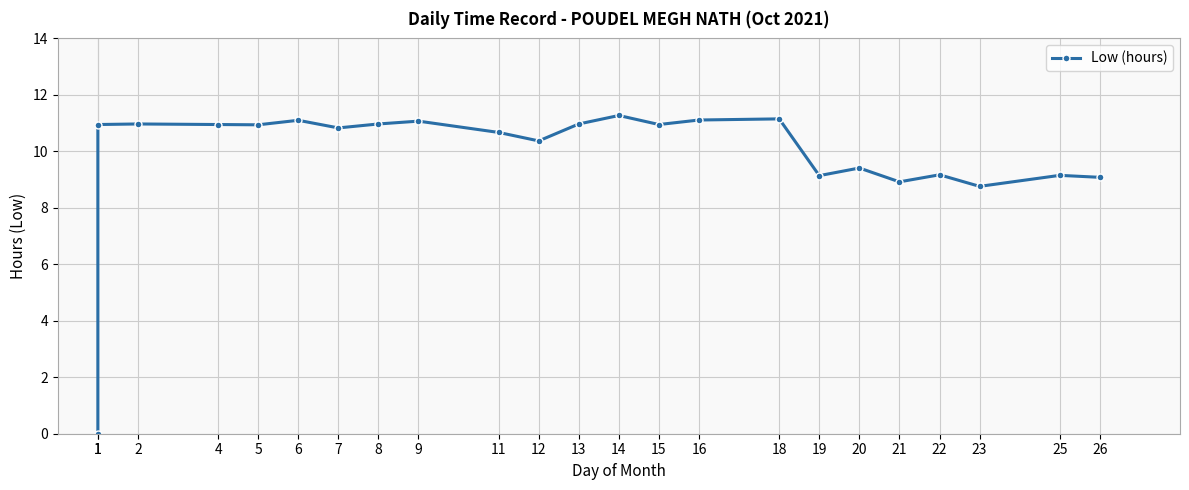

List the labels in order of value, largest first.

14, 18, 16, 6, 9, 2, 8, 13, 1, 4, 15, 5, 7, 11, 12, 20, 22, 25, 19, 26, 21, 23, 1